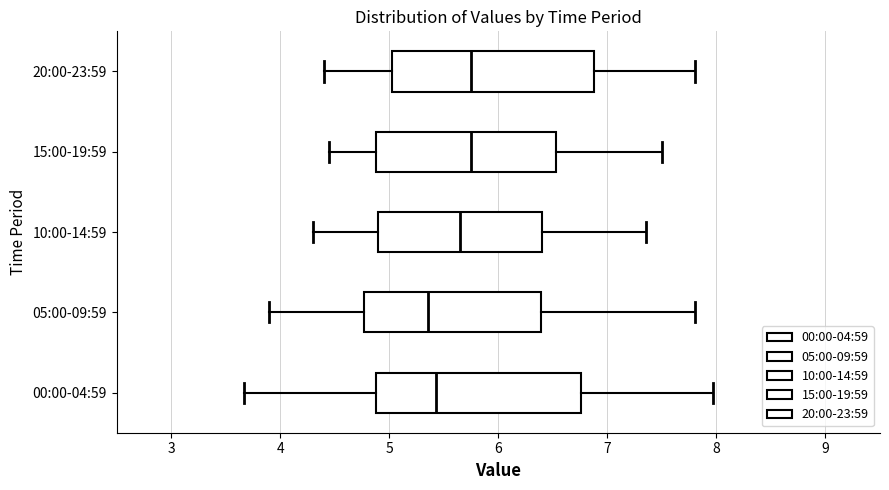

Reading bottom to top, transcribe this box plot: for each box, give where its median line is, the range the box spans, and where its two whiskers end, as read against the x-axis. The values are not printed on the chart, so give them approximately, as read against the axis.

00:00-04:59: median 5.4, box 4.9 to 6.8, whiskers 3.7 to 8.0
05:00-09:59: median 5.4, box 4.8 to 6.4, whiskers 3.9 to 7.8
10:00-14:59: median 5.7, box 4.9 to 6.4, whiskers 4.3 to 7.4
15:00-19:59: median 5.8, box 4.9 to 6.5, whiskers 4.5 to 7.5
20:00-23:59: median 5.8, box 5.0 to 6.9, whiskers 4.4 to 7.8